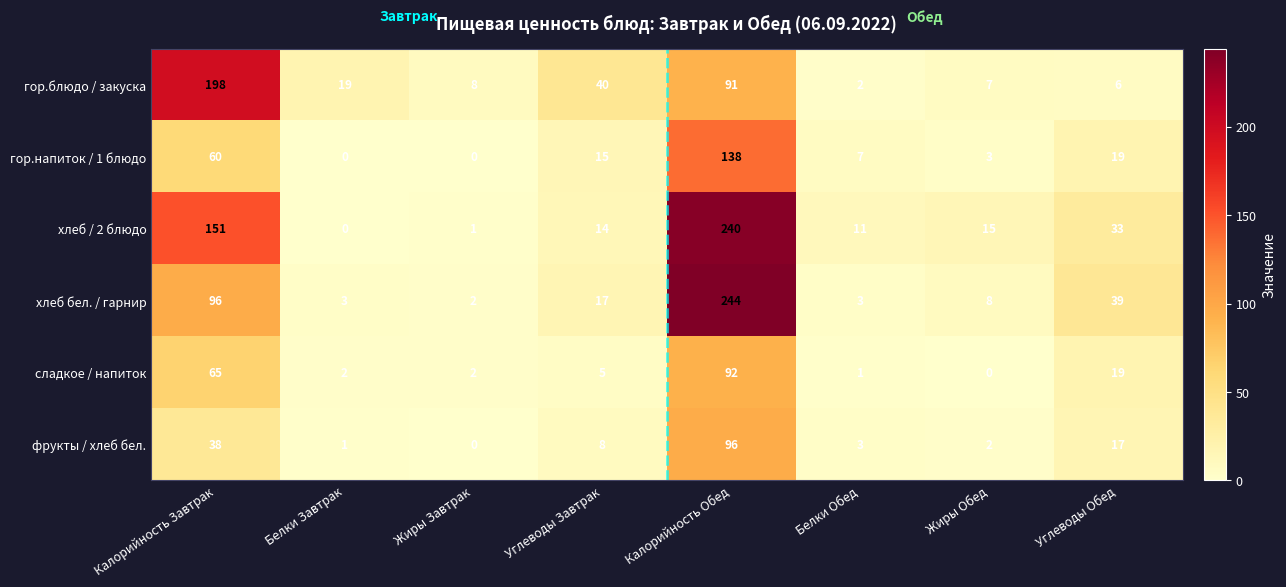

What is the average value of the гор.напиток / 1 блюдо series?

30